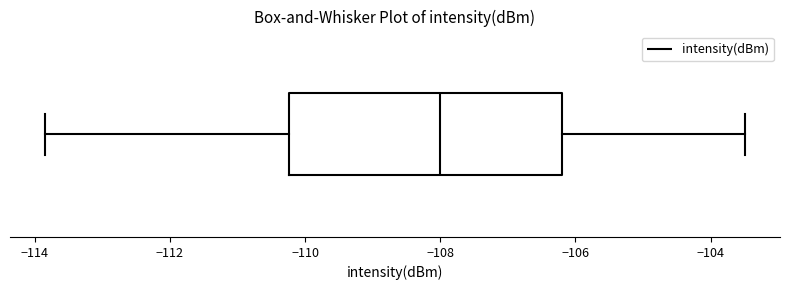

Read this box plot against the x-axis: the position of the median line, the range covered by the box, and the ends of both whiskers. The values are not printed on the chart, so give them approximately, as read against the axis.

median -108.0, box -110.2 to -106.2, whiskers -113.8 to -103.4